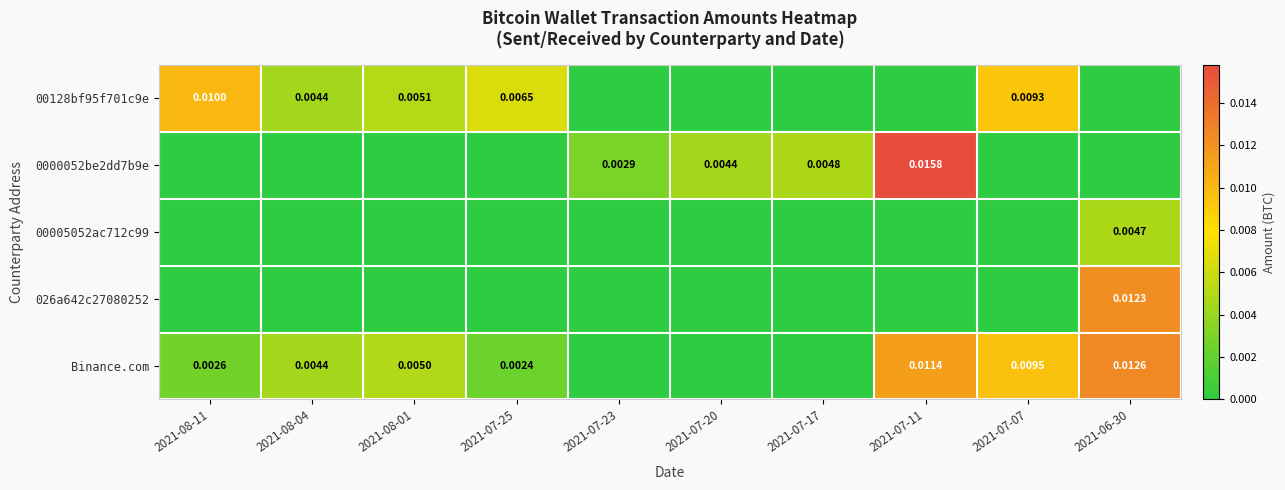

Between 2021-08-01 and 2021-07-23, which series saw the biggest shift?

00128bf95f701c9e